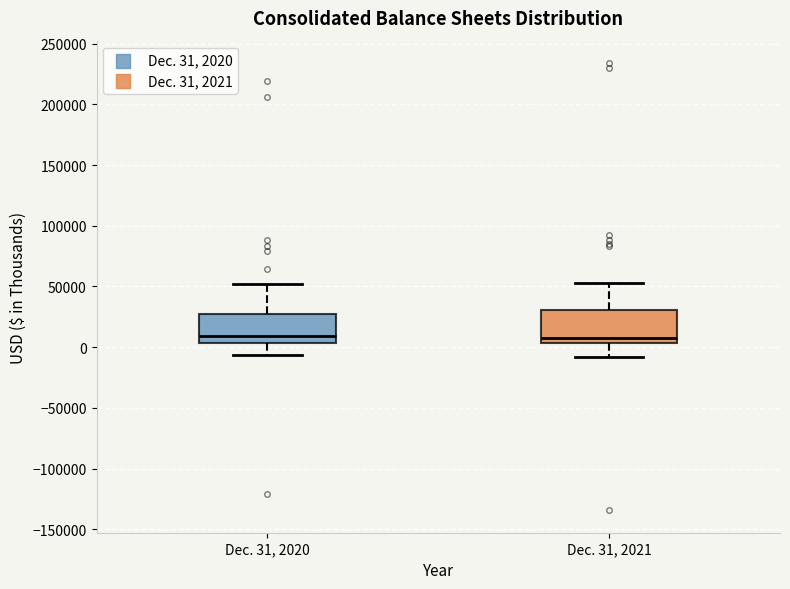

Reading left to right, transcribe this box plot: for each box, give where its median line is, the range the box spans, and where its two whiskers end, as read against the y-axis. The values are not printed on the chart, so give them approximately, as read against the axis.

Dec. 31, 2020: median 10000, box 5000 to 30000, whiskers -5000 to 50000
Dec. 31, 2021: median 5000 (just above the box's lower edge), box 5000 to 30000, whiskers -10000 to 55000